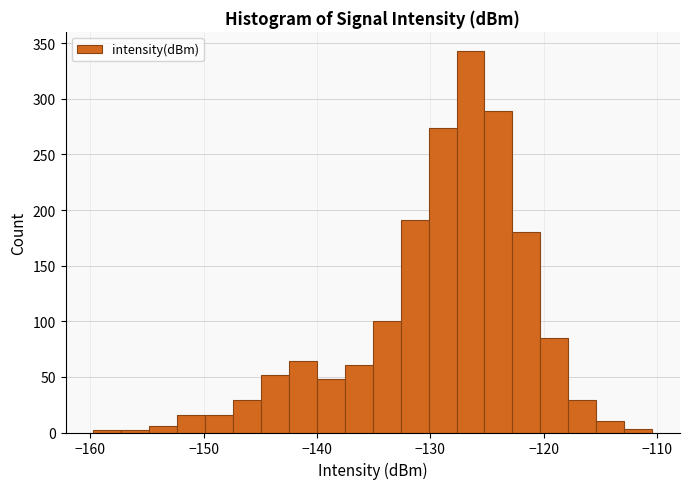

Around what value on the x-axis is the tallest bar? Give the approximate position of its centre, as read against the axis.

-126